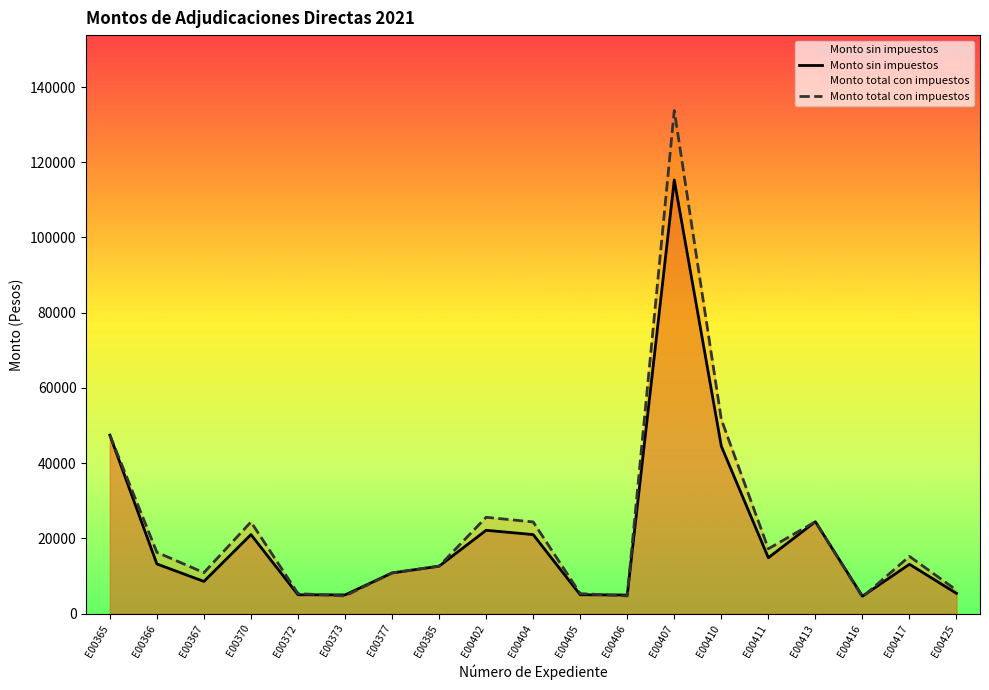

Where do Monto total con impuestos and Monto sin impuestos first cross each other?

E00372 and E00373